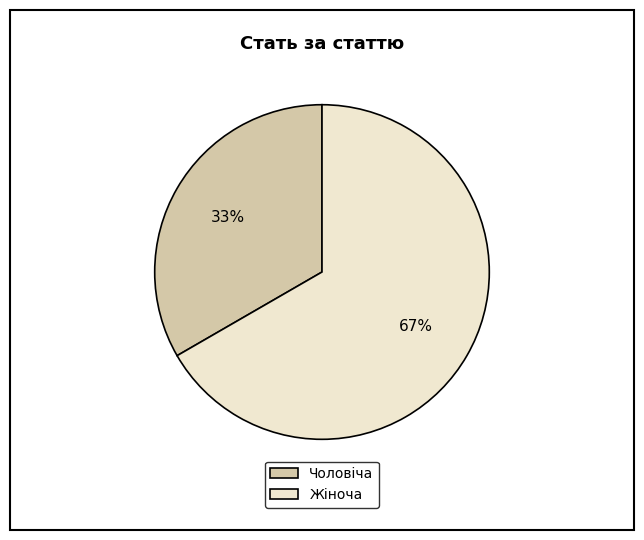

What is the smallest slice in the pie chart?

Чоловіча